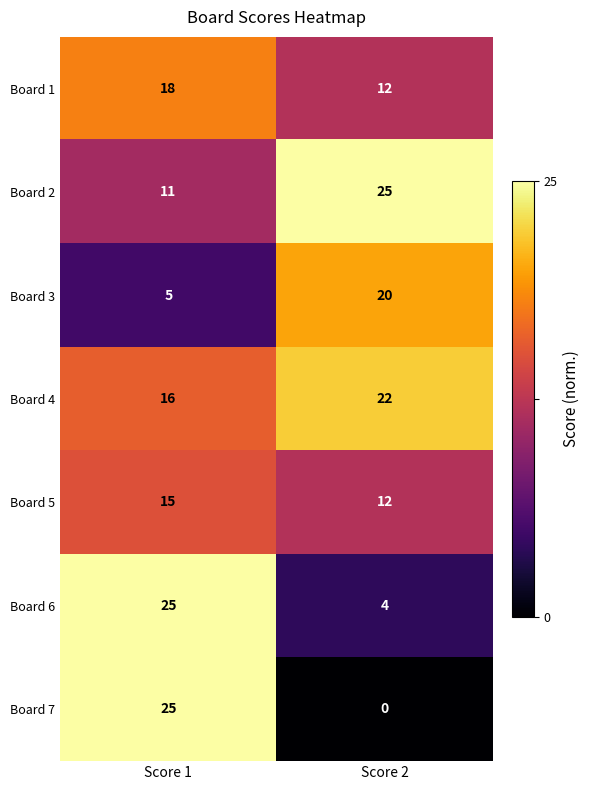

Is it true that Board 1 equals 12 at Score 2?

True